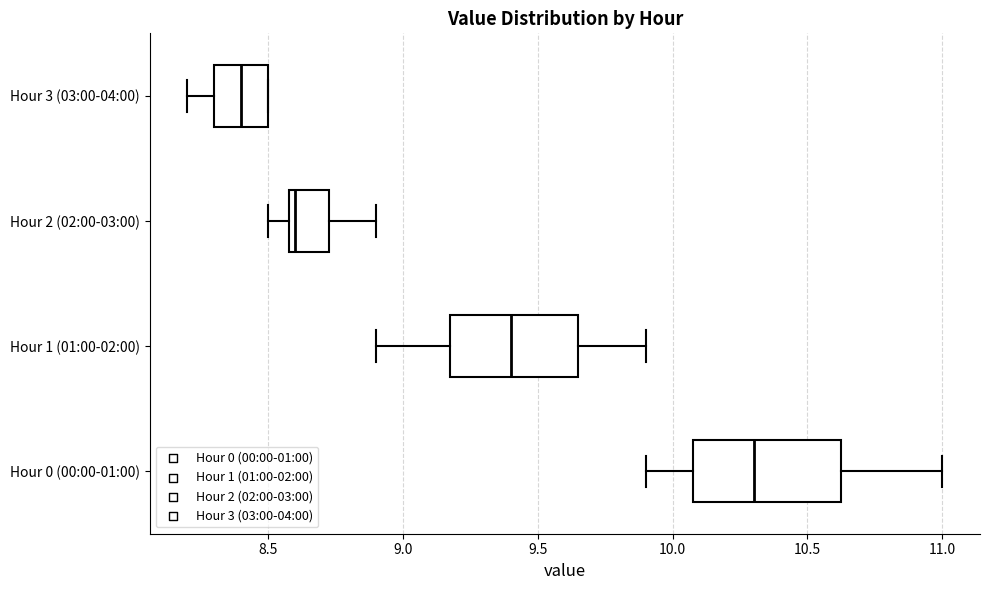

Which box has the furthest to the left median line?

Hour 3 (03:00-04:00)